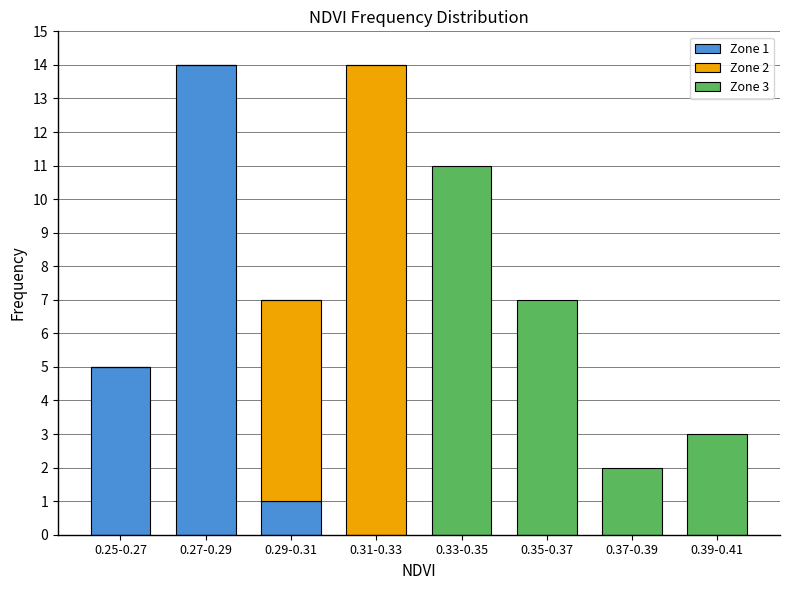

Reading left to right, transcribe the values for Zone 1.

0.25-0.27=5	0.27-0.29=14	0.29-0.31=1	0.31-0.33=0	0.33-0.35=0	0.35-0.37=0	0.37-0.39=0	0.39-0.41=0